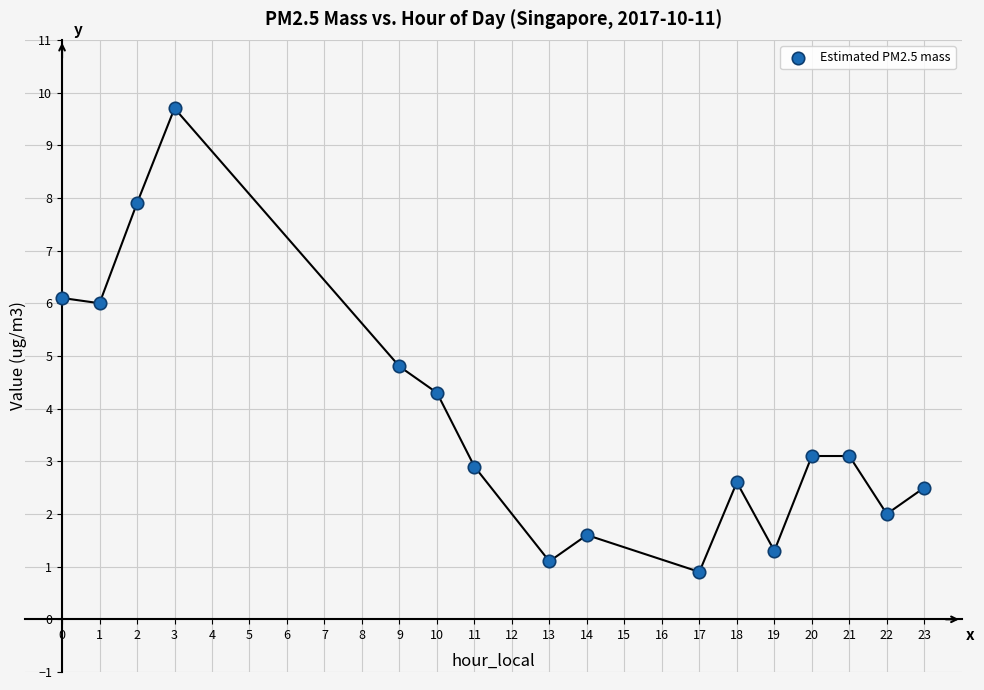

What Y value in the scatter plot is closest to 5?

4.8